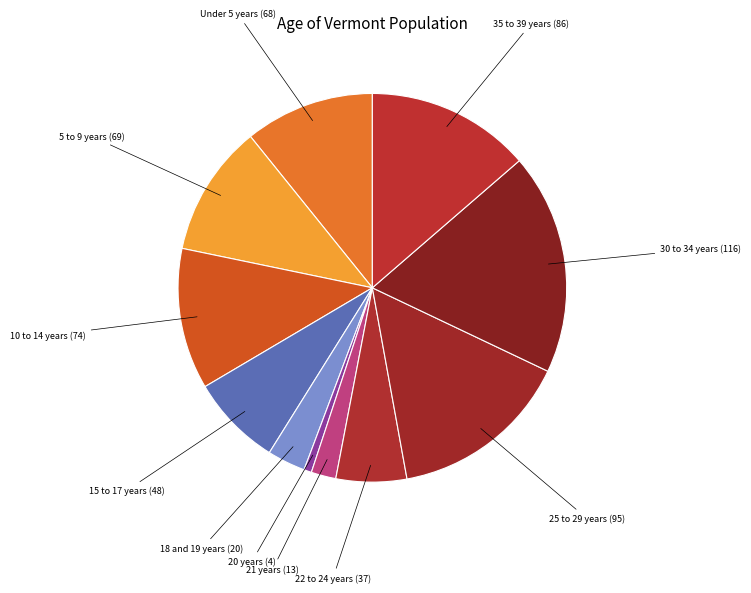

How many segments does this pie chart have?

11